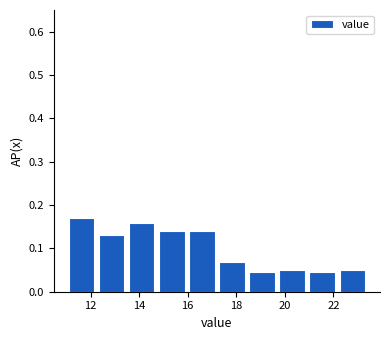

Reading left to right, list every bar in this chart as the range it spans on the x-axis followed by its height. Neither the bar edges nor the heights are printed on the chart, so give them approximately, as read against the axes.

11.00 to 12.24: 0.17
12.24 to 13.48: 0.13
13.48 to 14.72: 0.16
14.72 to 15.96: 0.14
15.96 to 17.20: 0.14
17.20 to 18.44: 0.07
18.44 to 19.68: 0.05
19.68 to 20.92: 0.05
20.92 to 22.16: 0.05
22.16 to 23.40: 0.05